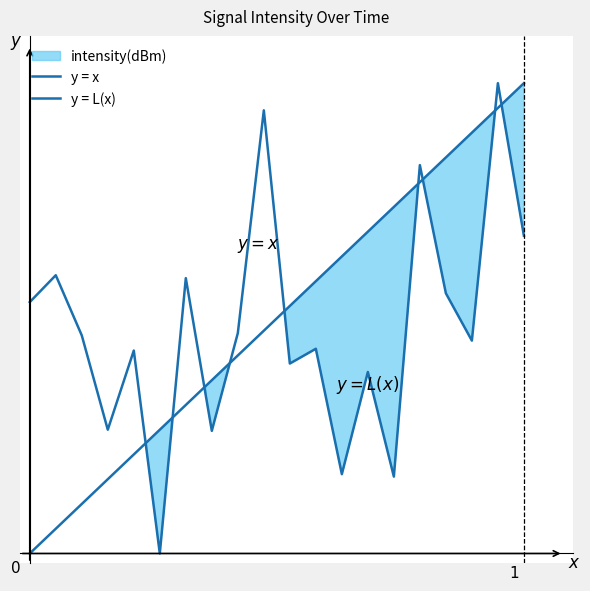

What is the value of the 20th point from the left?

0.7